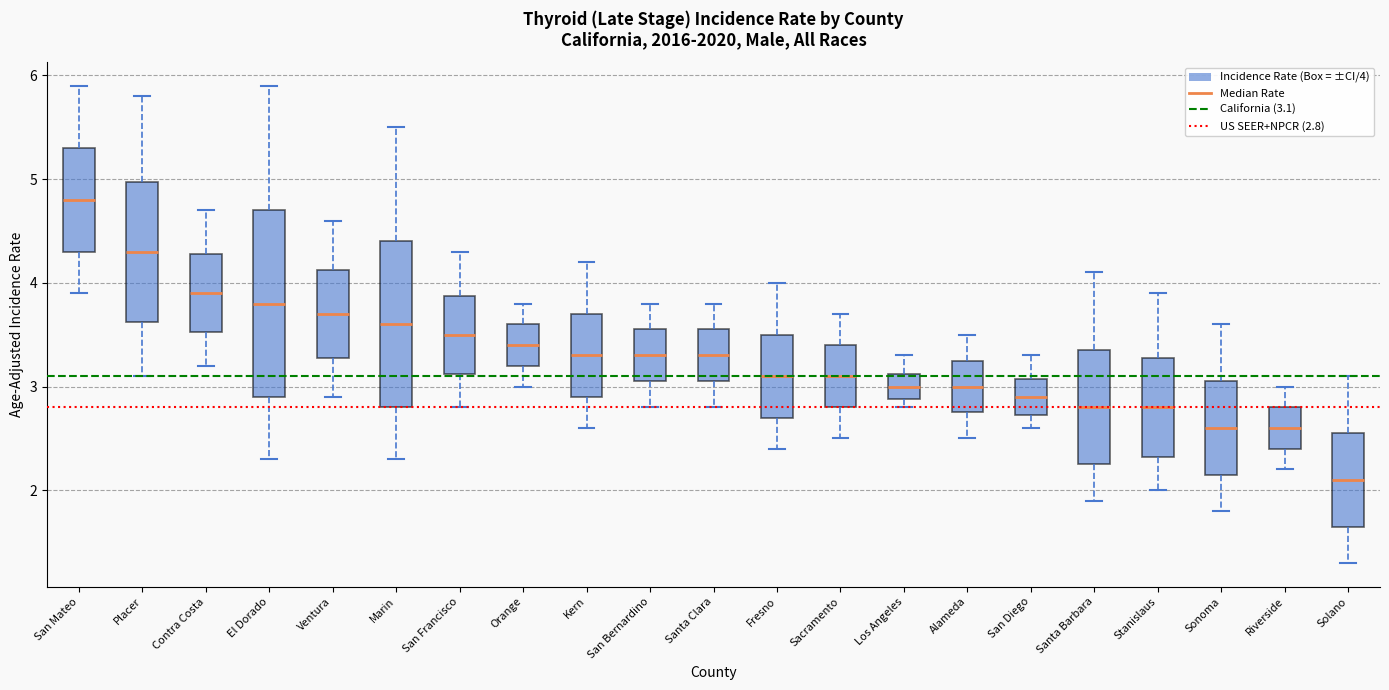

Reading left to right, read every box against the y-axis: the position of its median line, the range the box covers, and the ends of its whiskers. The values are not printed on the chart, so give them approximately, as read against the axis.

San Mateo: median 4.8, box 4.3 to 5.3, whiskers 3.9 to 5.9
Placer: median 4.3, box 3.6 to 5.0, whiskers 3.1 to 5.8
Contra Costa: median 3.9, box 3.5 to 4.3, whiskers 3.2 to 4.7
El Dorado: median 3.8, box 2.9 to 4.7, whiskers 2.3 to 5.9
Ventura: median 3.7, box 3.3 to 4.1, whiskers 2.9 to 4.6
Marin: median 3.6, box 2.8 to 4.4, whiskers 2.3 to 5.5
San Francisco: median 3.5, box 3.1 to 3.9, whiskers 2.8 to 4.3
Orange: median 3.4, box 3.2 to 3.6, whiskers 3.0 to 3.8
Kern: median 3.3, box 2.9 to 3.7, whiskers 2.6 to 4.2
San Bernardino: median 3.3, box 3.1 to 3.6, whiskers 2.8 to 3.8
Santa Clara: median 3.3, box 3.1 to 3.6, whiskers 2.8 to 3.8
Fresno: median 3.1, box 2.7 to 3.5, whiskers 2.4 to 4.0
Sacramento: median 3.1, box 2.8 to 3.4, whiskers 2.5 to 3.7
Los Angeles: median 3.0, box 2.9 to 3.1, whiskers 2.8 to 3.3
Alameda: median 3.0, box 2.8 to 3.3, whiskers 2.5 to 3.5
San Diego: median 2.9, box 2.7 to 3.1, whiskers 2.6 to 3.3
Santa Barbara: median 2.8, box 2.3 to 3.4, whiskers 1.9 to 4.1
Stanislaus: median 2.8, box 2.3 to 3.3, whiskers 2.0 to 3.9
Sonoma: median 2.6, box 2.2 to 3.1, whiskers 1.8 to 3.6
Riverside: median 2.6, box 2.4 to 2.8, whiskers 2.2 to 3.0
Solano: median 2.1, box 1.7 to 2.6, whiskers 1.3 to 3.1